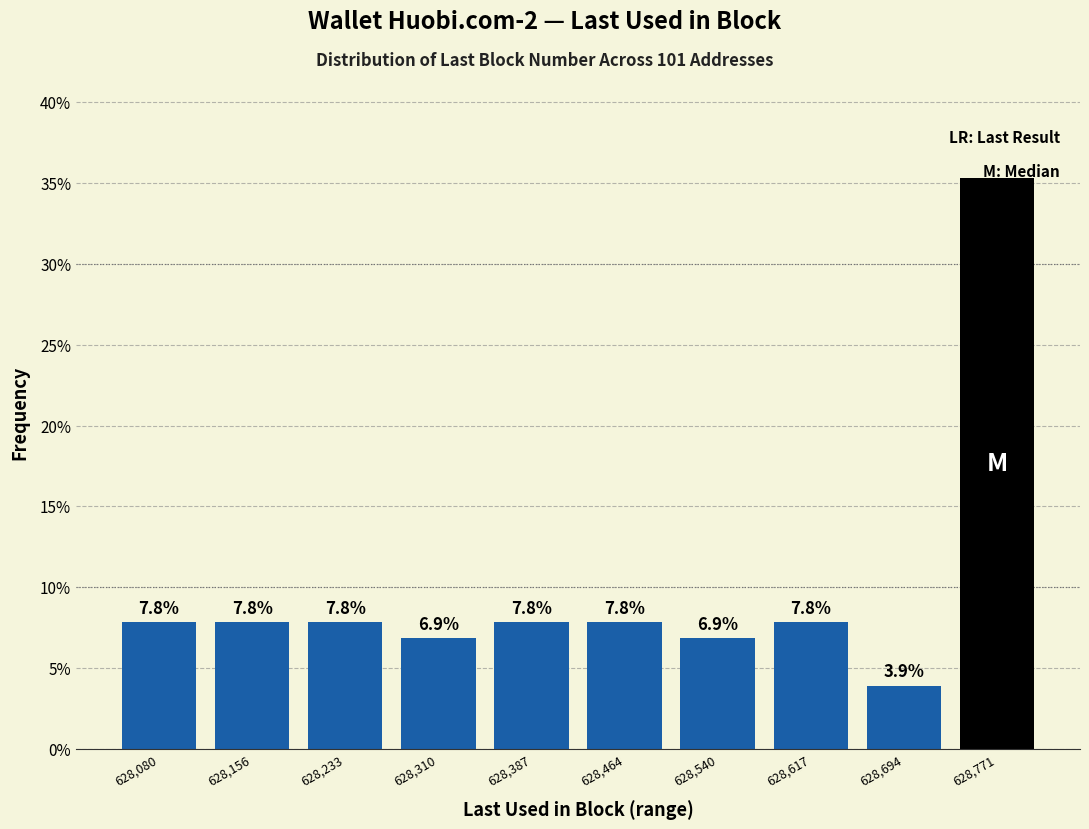

True or false: the data shows 7.8 at 628,464.

True